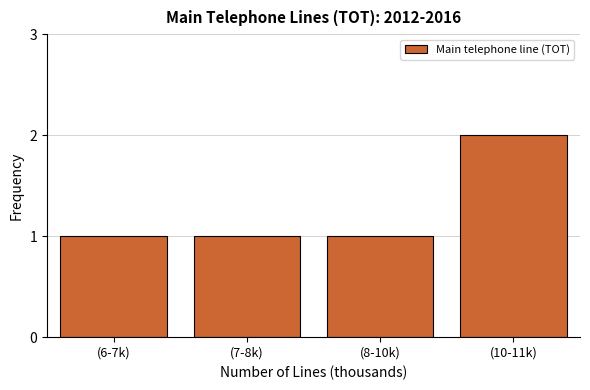

Reading left to right, what are all the values shown in this chart?

1	1	1	2